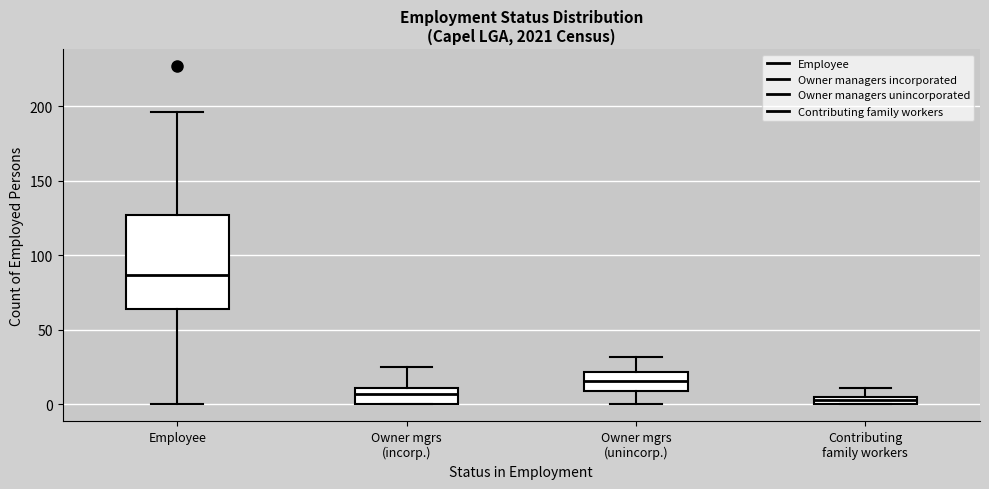

Comparing the boxes themselves (not the whiskers), which one is the tallest?

Employee